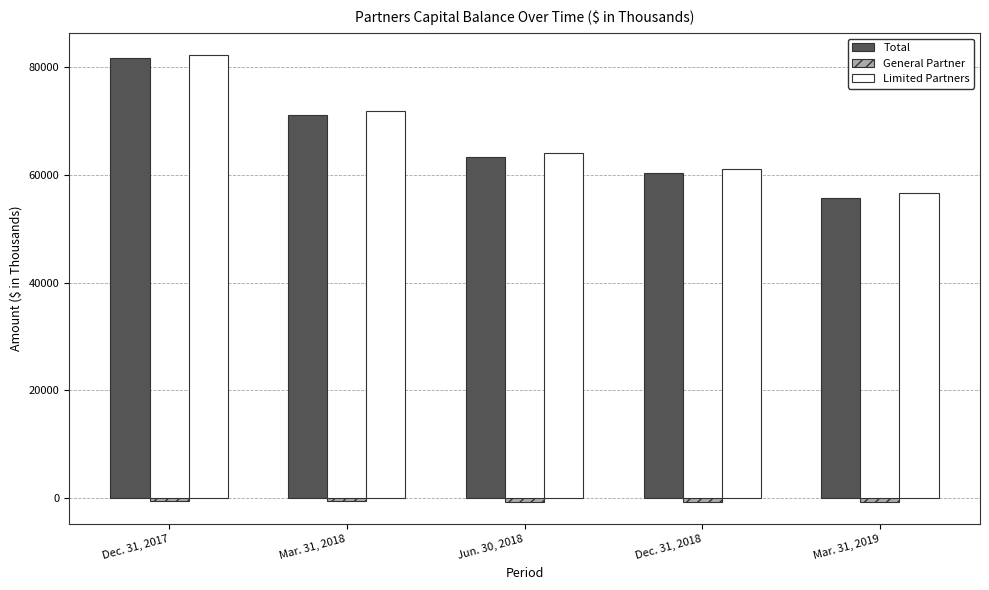

List the labels in order of Limited Partners value, smallest first.

Mar. 31, 2019, Dec. 31, 2018, Jun. 30, 2018, Mar. 31, 2018, Dec. 31, 2017